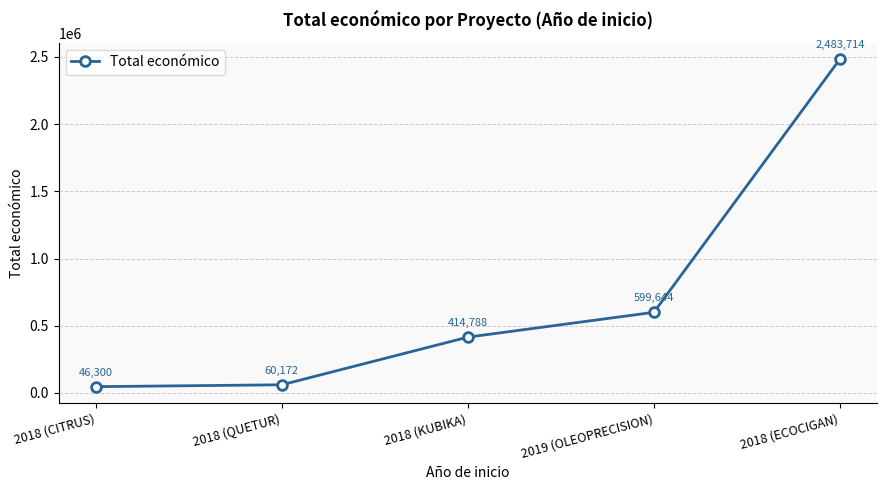

How many data points are less than 414788?

2